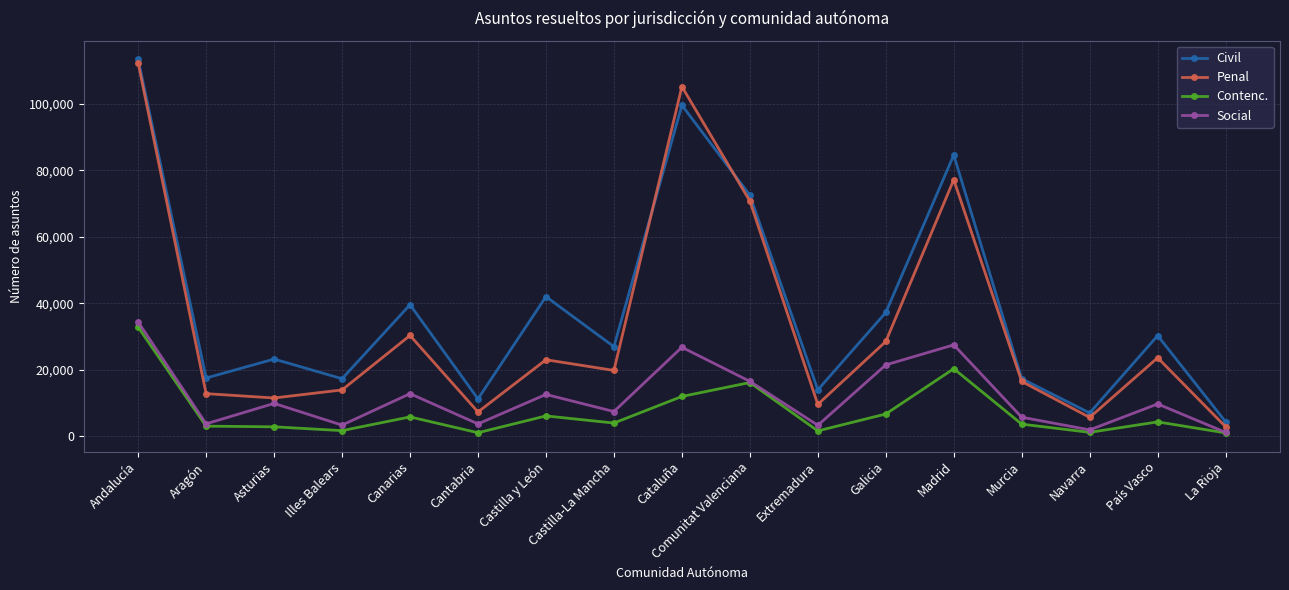

What is the minimum value for Penal?

2886